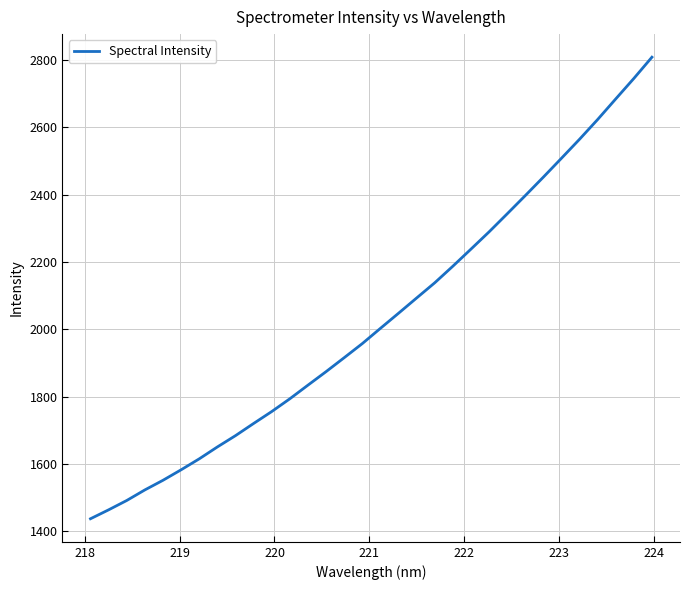

What is the difference between the second highest and second lowest values?

1280.2